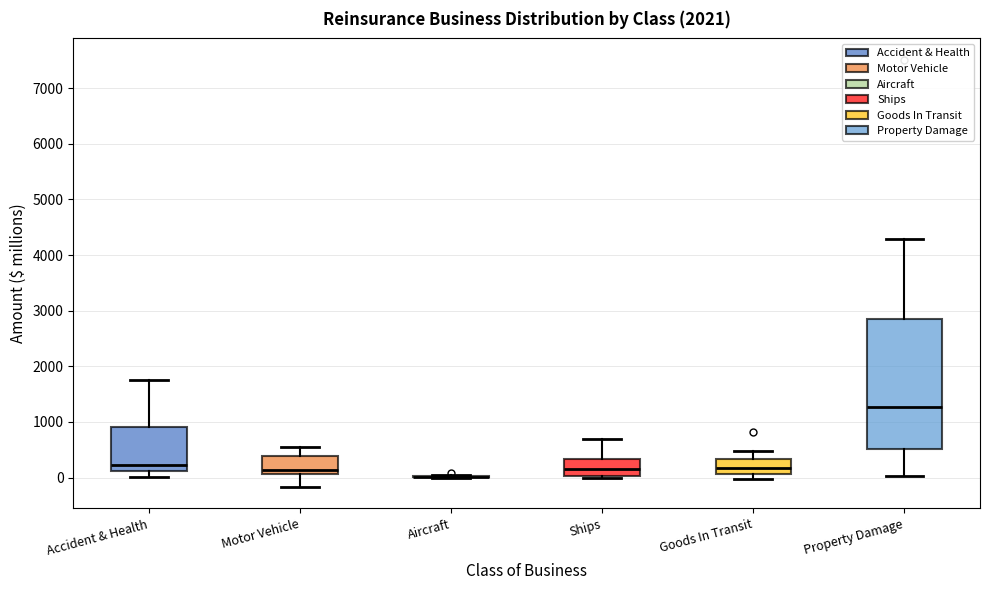

Comparing the boxes themselves (not the whiskers), which one is the tallest?

Property Damage